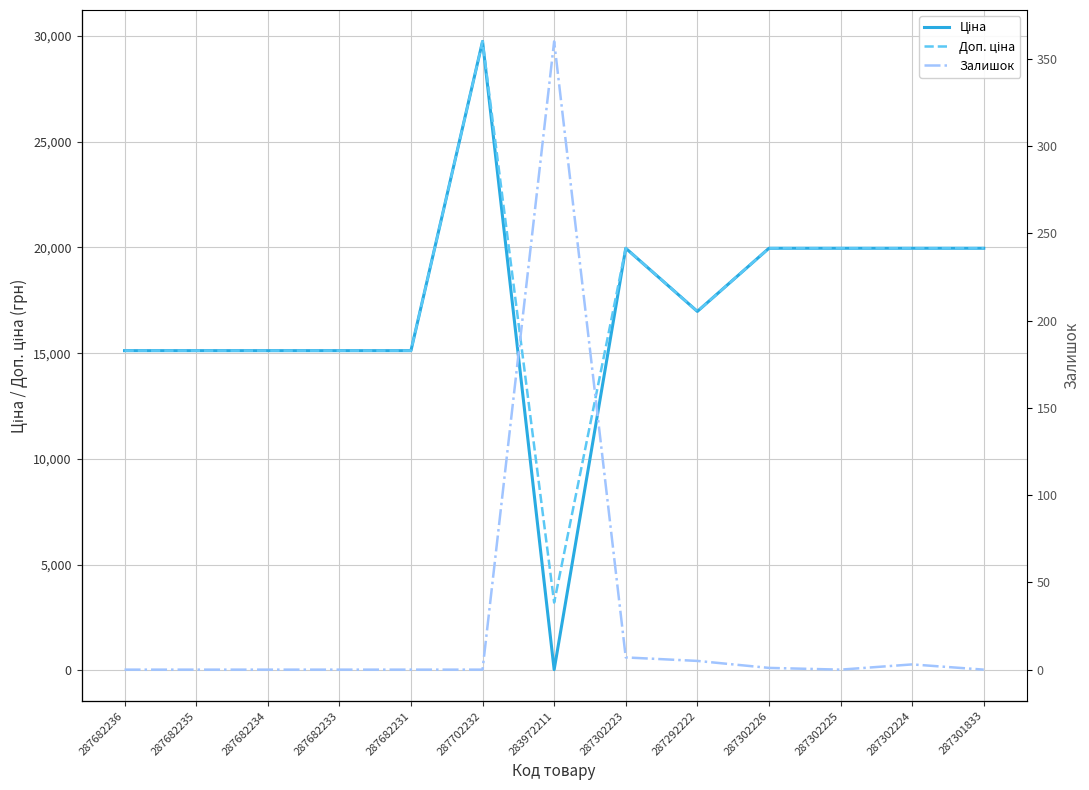

At which category does Доп. ціна reach its first local valley?

283972211